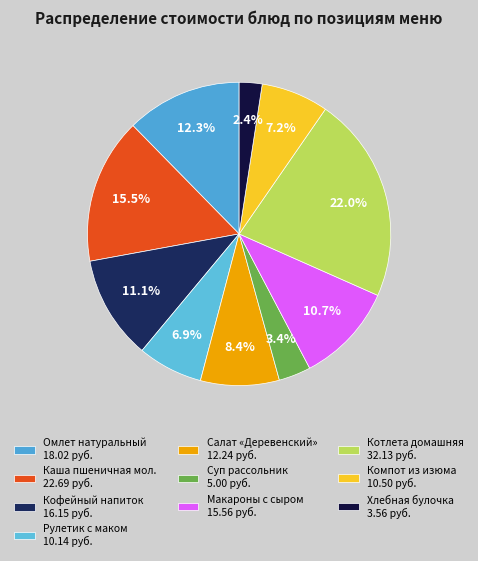

Is it true that Хлебная булочка is 2% of the pie?

True